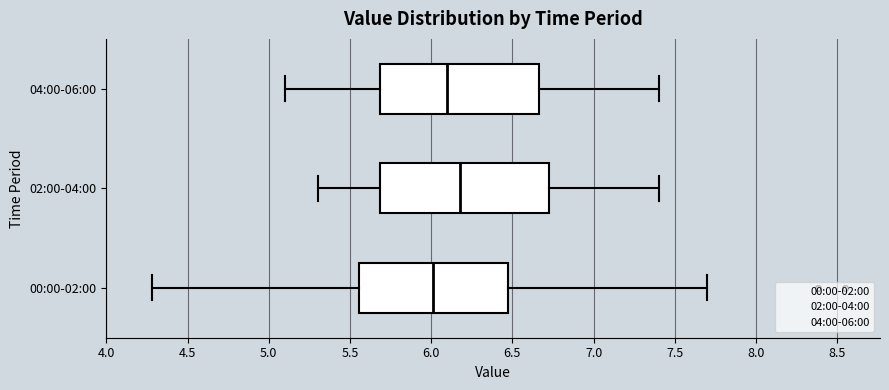

Where is the left edge of the box for 04:00-06:00 on the x-axis? The values are not printed on the chart, so give them approximately, as read against the axis.

5.70